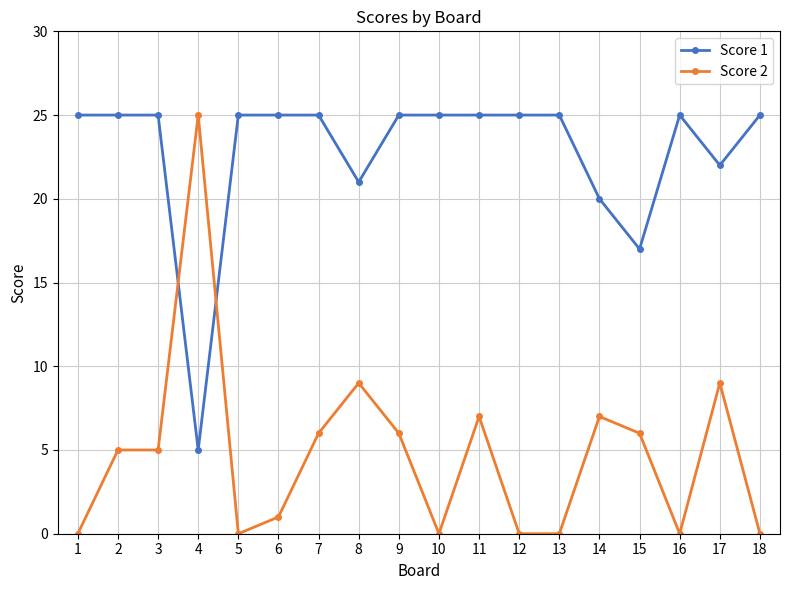

What is the spread (max minus min) of values at 18?

25